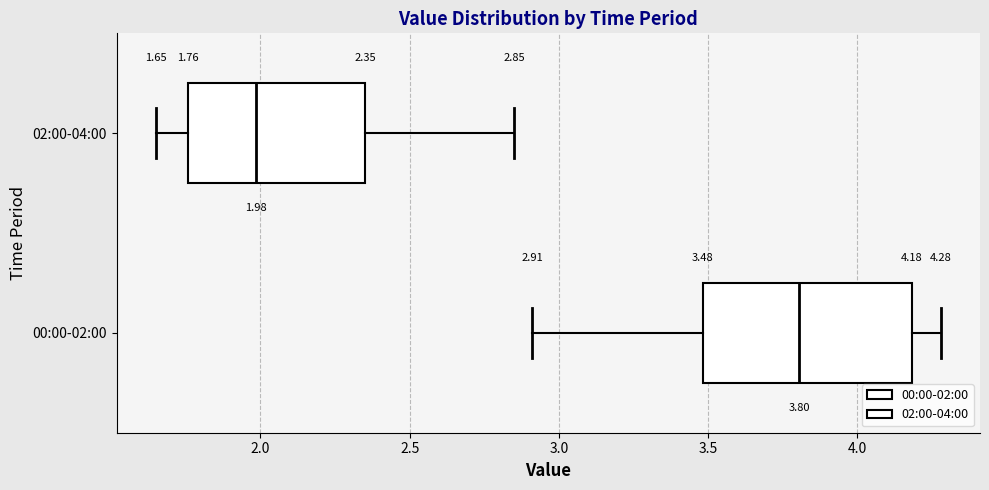

Comparing the boxes themselves (not the whiskers), which one is the widest?

00:00-02:00